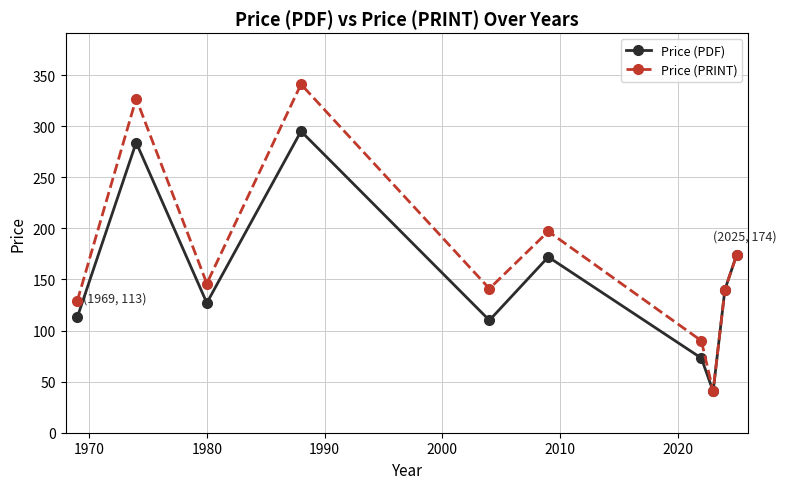

How many interior local peaks does the Price (PRINT) series have?

3